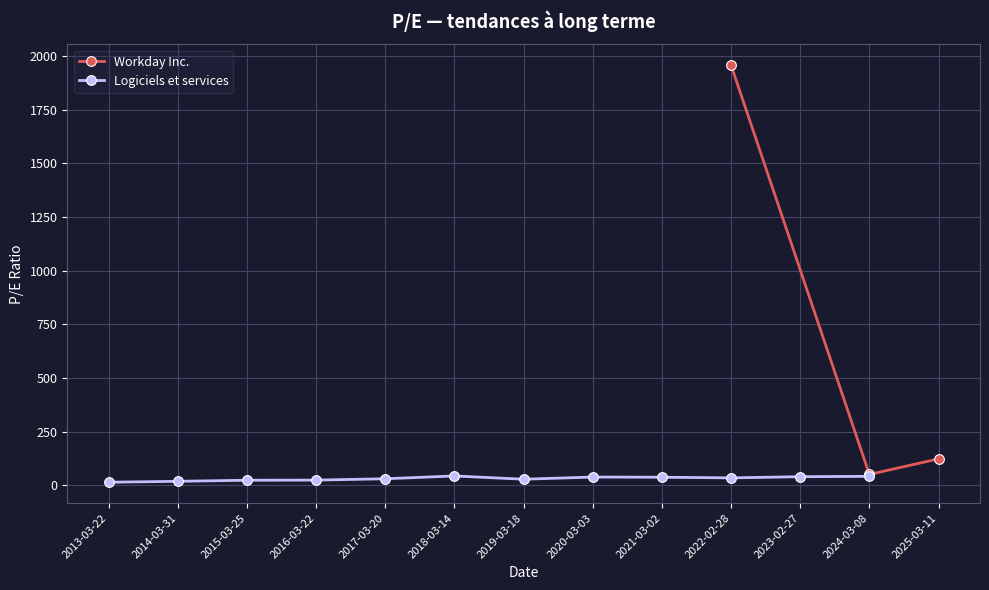

At which label does Workday Inc. reach its minimum?

2024-03-08